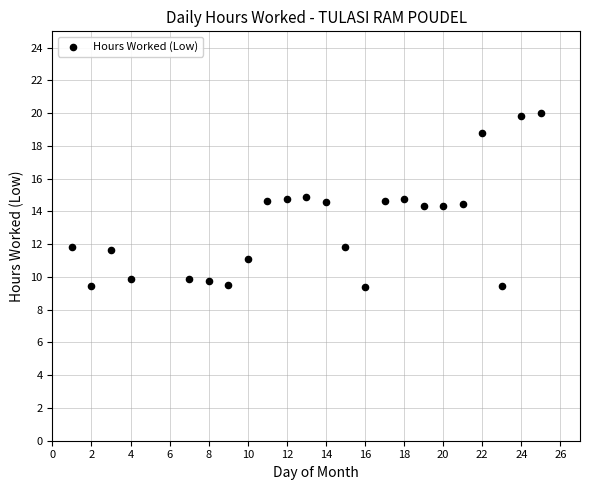

What is the range of X values (max minus min)?

24.0